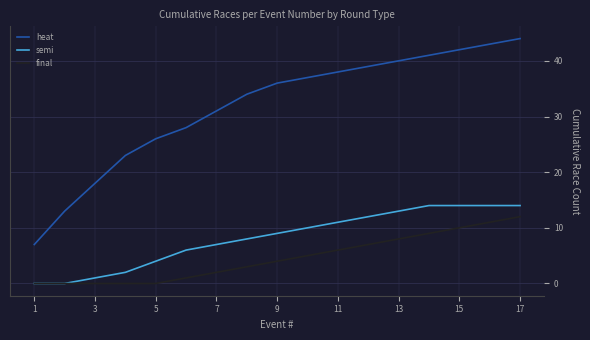

List the series in order of their peak value, lowest first.

final, semi, heat